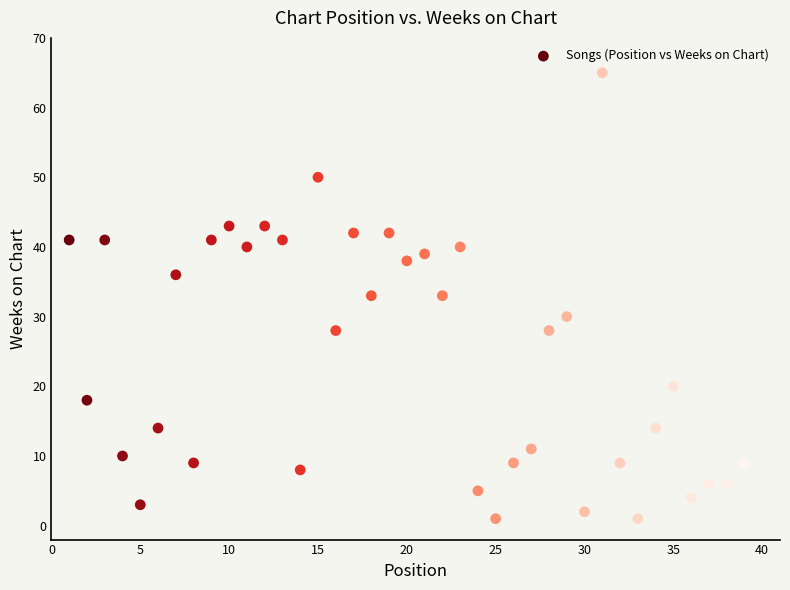

What is the range of X values (max minus min)?

38